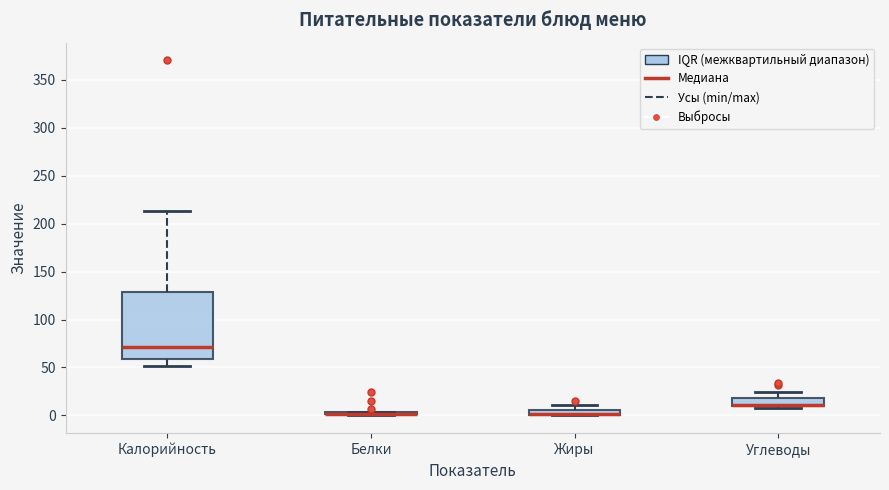

Where is the upper edge of the box for Жиры on the y-axis? The values are not printed on the chart, so give them approximately, as read against the axis.

5